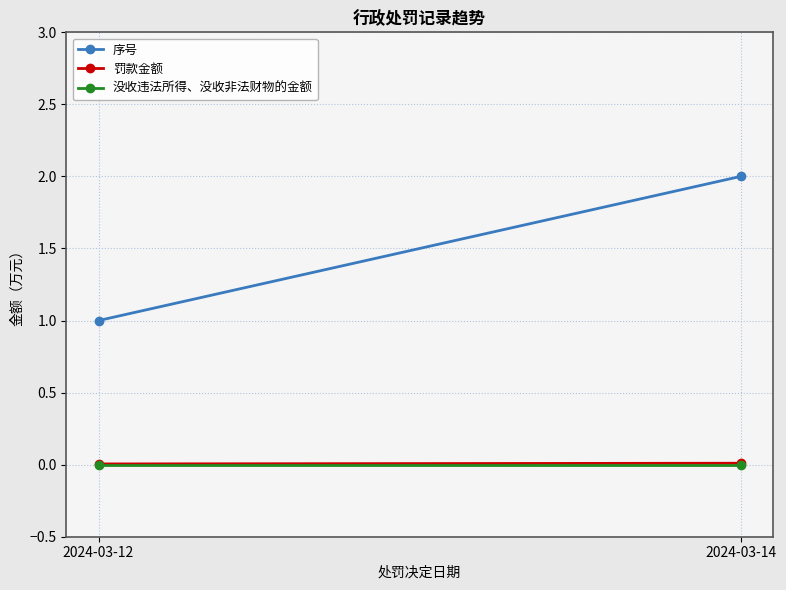

True or false: 没收违法所得、没收非法财物的金额 has a value of 0.0 at 2024-03-14.

True